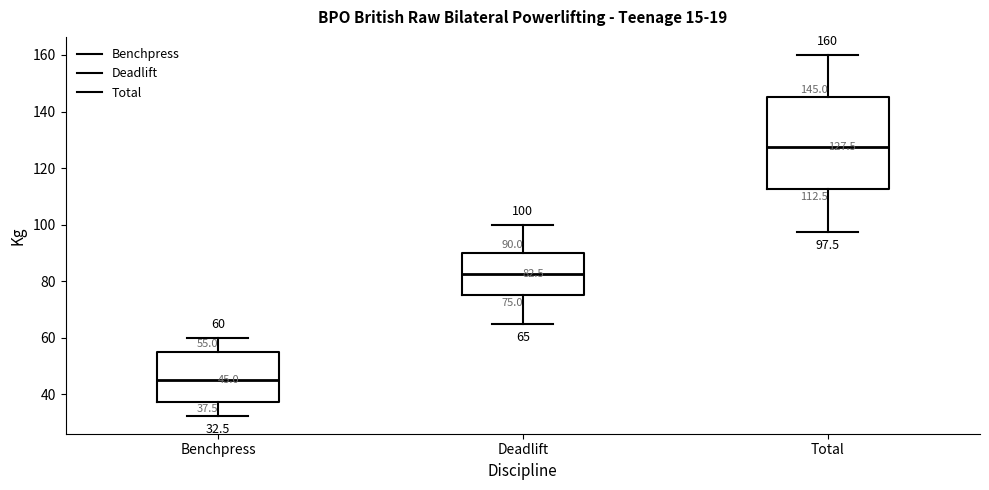

Which box has the lowest median line?

Benchpress